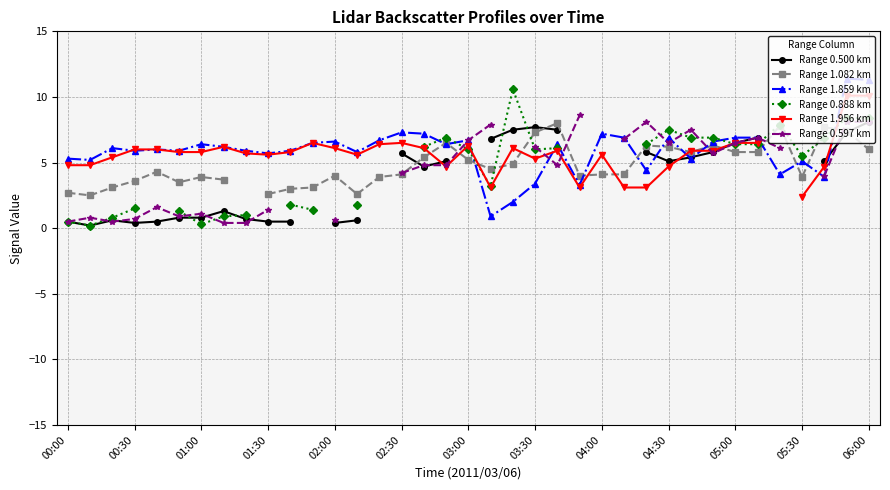

What is the spread (max minus min) of values at 29?

1.2